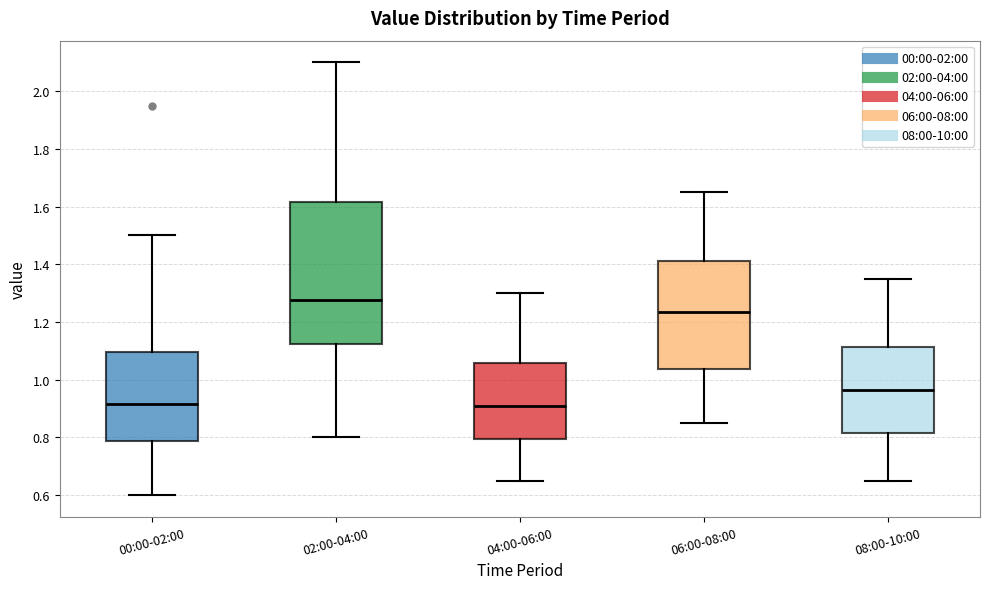

Reading left to right, read every box against the y-axis: the position of its median line, the range the box covers, and the ends of its whiskers. The values are not printed on the chart, so give them approximately, as read against the axis.

00:00-02:00: median 0.92, box 0.78 to 1.10, whiskers 0.60 to 1.50
02:00-04:00: median 1.28, box 1.12 to 1.62, whiskers 0.80 to 2.10
04:00-06:00: median 0.92, box 0.80 to 1.06, whiskers 0.66 to 1.30
06:00-08:00: median 1.24, box 1.04 to 1.42, whiskers 0.86 to 1.66
08:00-10:00: median 0.96, box 0.82 to 1.12, whiskers 0.66 to 1.36